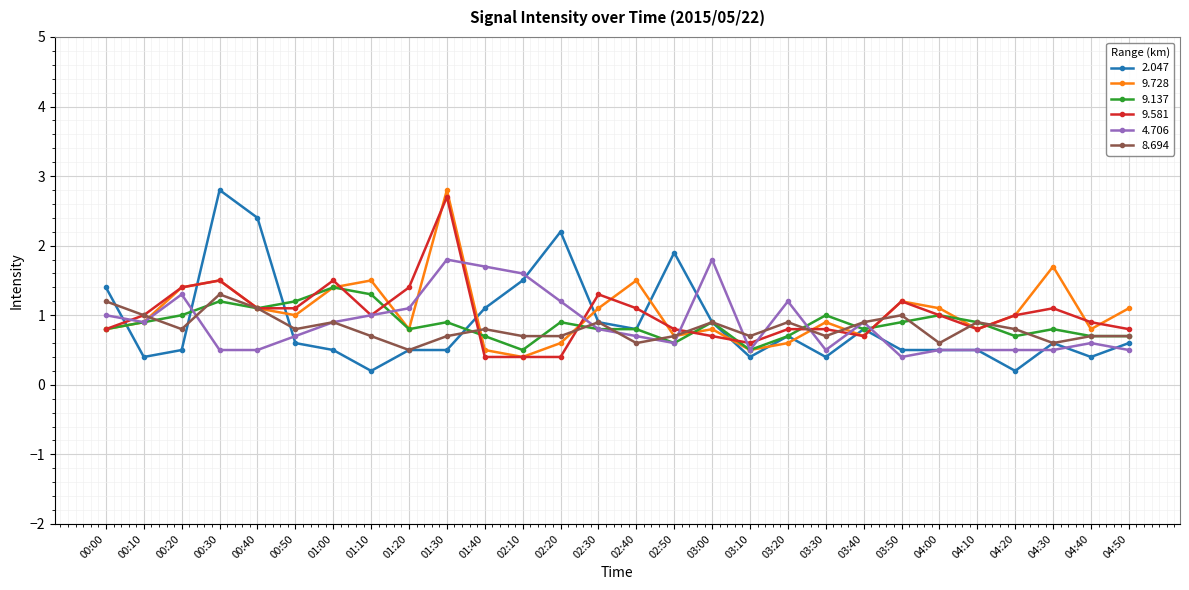

Is the value of 4.706 at 03:10 greater than the value of 9.581 at 00:30?

No